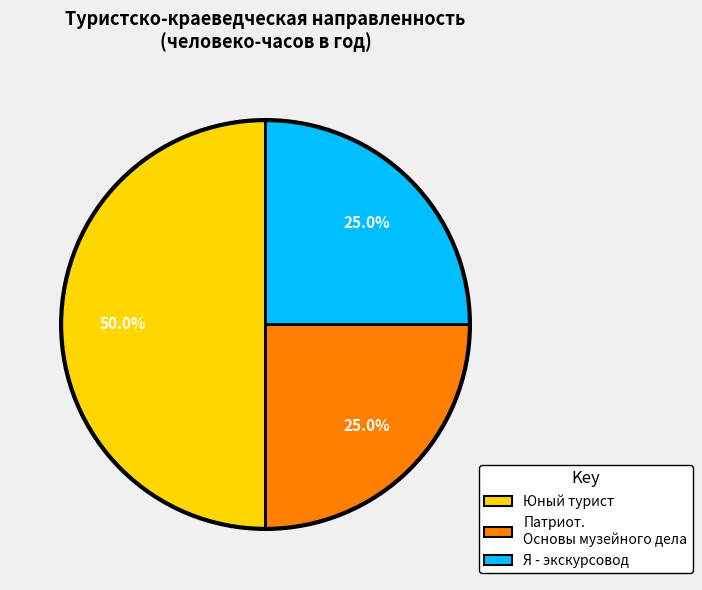

How many slices are in this pie chart?

3